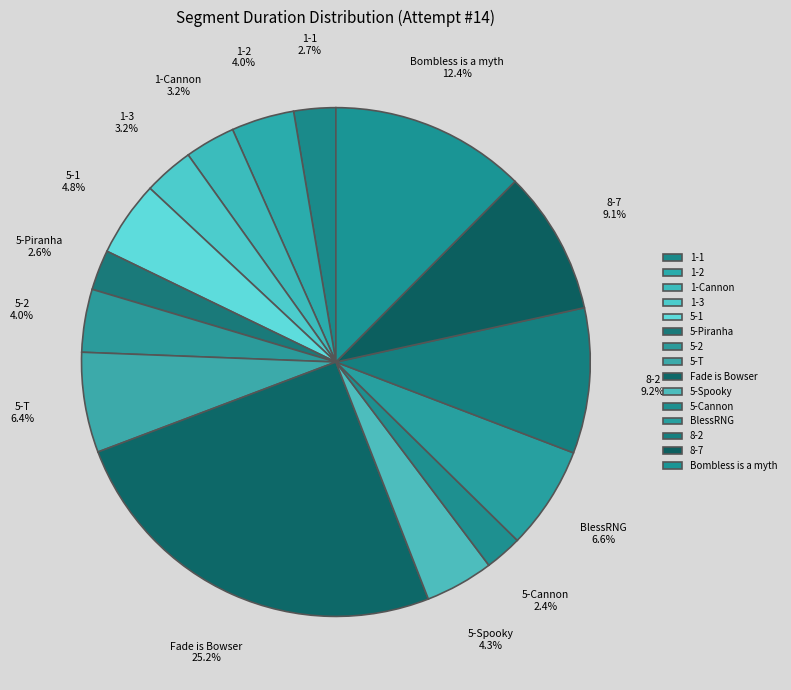

Which has a higher value, BlessRNG or 1-1?

BlessRNG